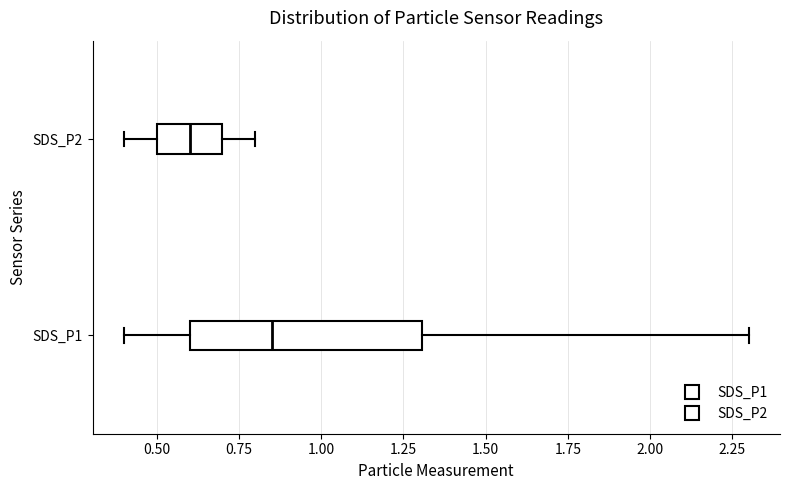

Which box is the widest, from its left edge to its right edge?

SDS_P1